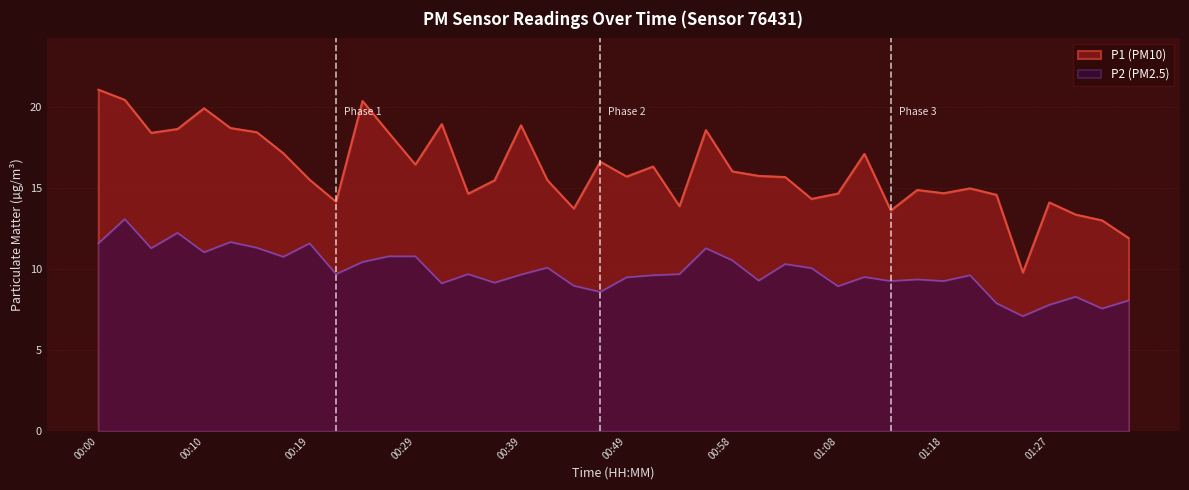

Is it true that P1 equals 13.8 at 00:44?

True